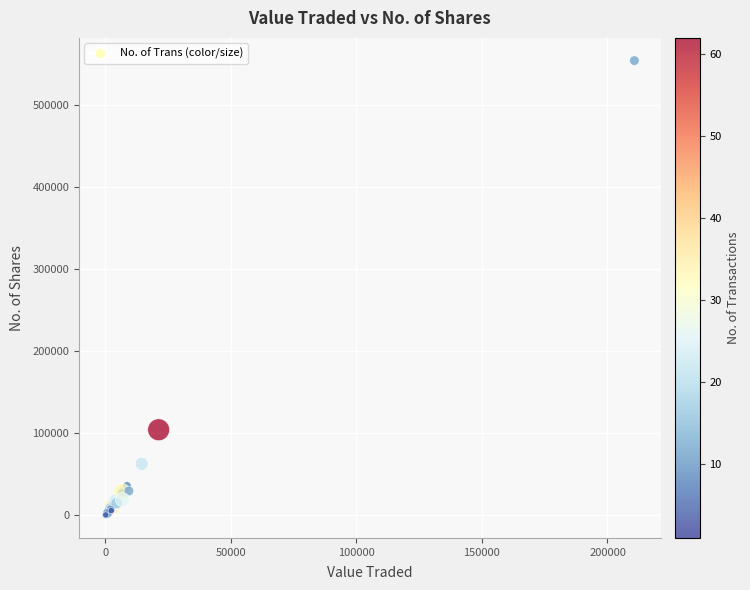

What Y value in the scatter plot is closest to 277290?

104323